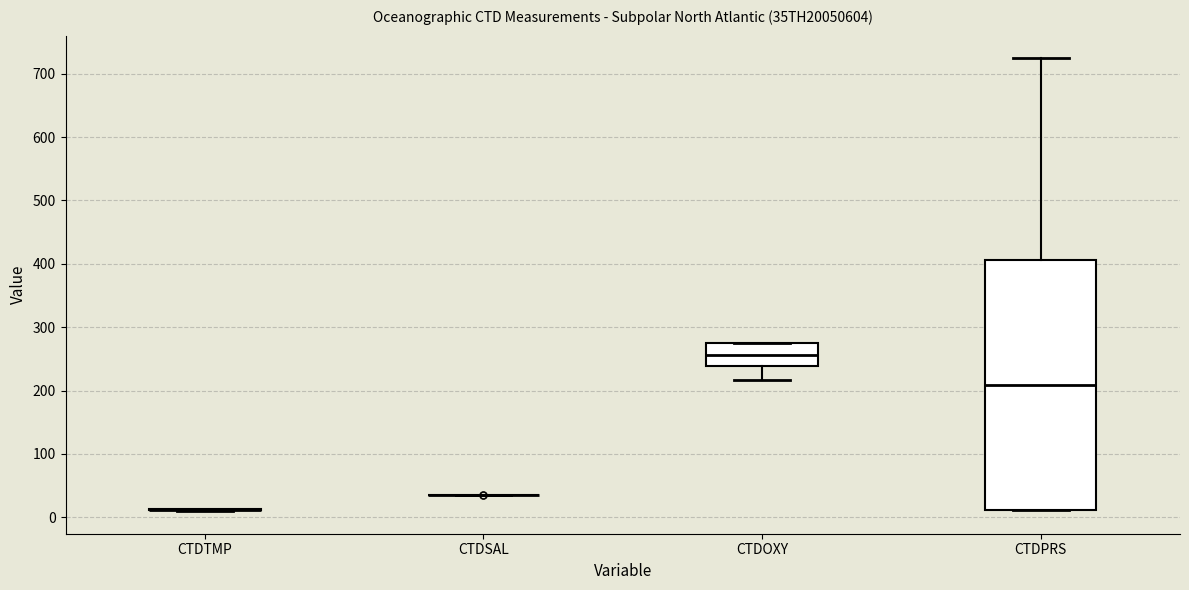

Reading left to right, transcribe this box plot: for each box, give where its median line is, the range the box spans, and where its two whiskers end, as read against the y-axis. The values are not printed on the chart, so give them approximately, as read against the axis.

CTDTMP: box collapsed to a line at 10, whiskers 10 to 10
CTDSAL: box collapsed to a line at 40, whiskers 40 to 40
CTDOXY: median 260, box 240 to 280, whiskers 220 to 280
CTDPRS: median 210, box 10 to 410, whiskers 10 to 720